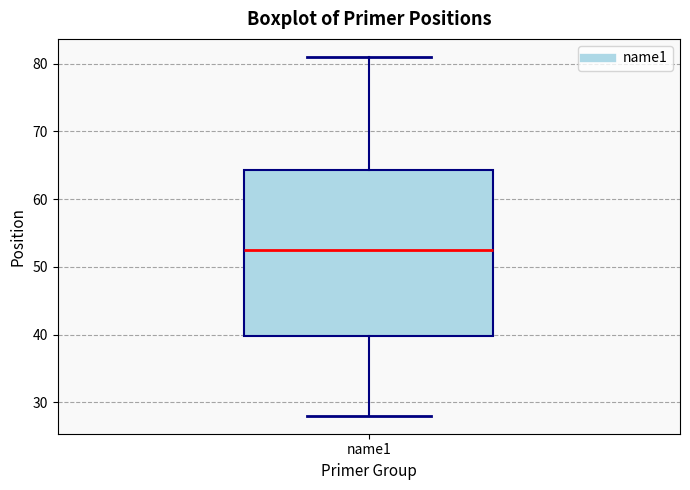

Read this box plot against the y-axis: the position of the median line, the range covered by the box, and the ends of both whiskers. The values are not printed on the chart, so give them approximately, as read against the axis.

median 53, box 40 to 64, whiskers 28 to 81